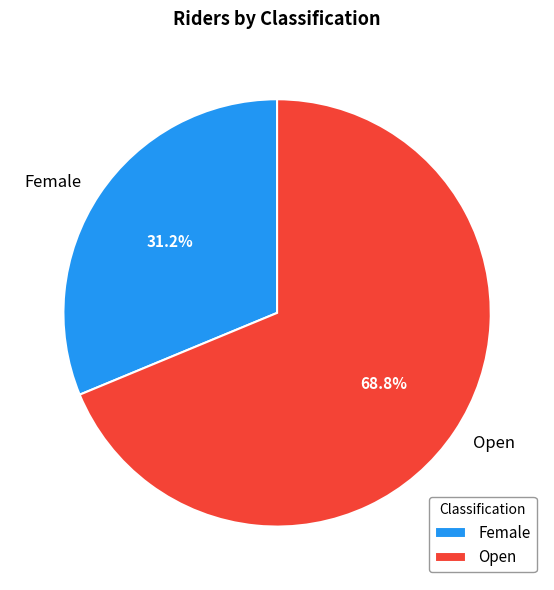

Which category has the smallest portion of the pie?

Female